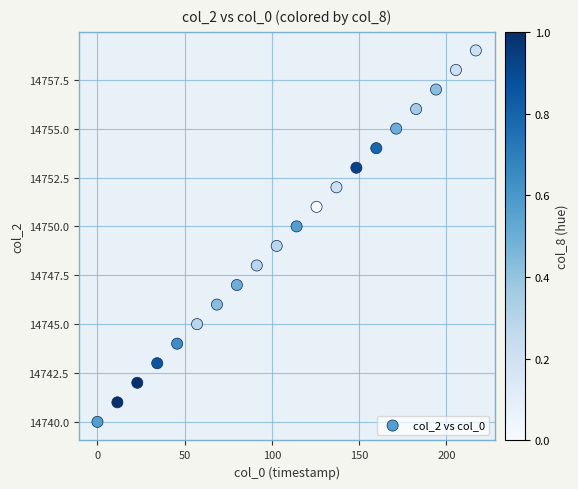

What is the range of Y values (max minus min)?

19